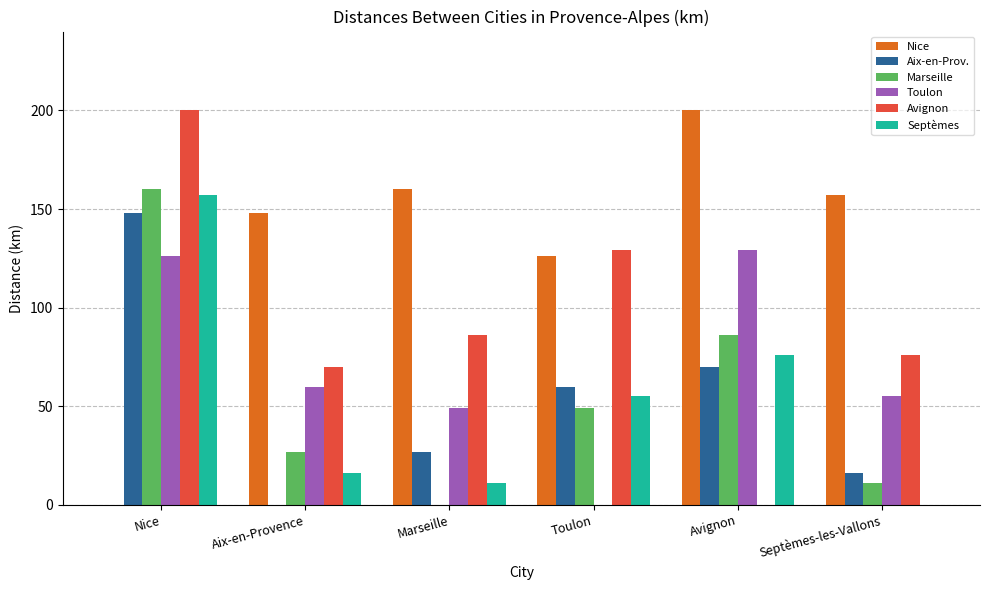

The Nice series shows 126 at Toulon. True or false?

True